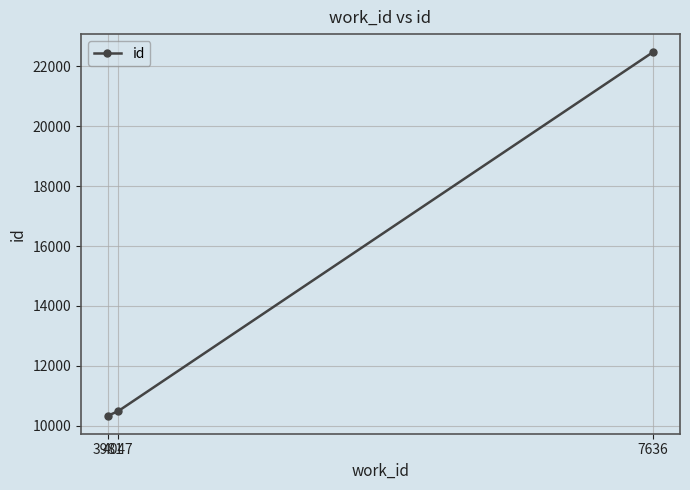

List the labels in order of value, smallest first.

3981, 4047, 7636